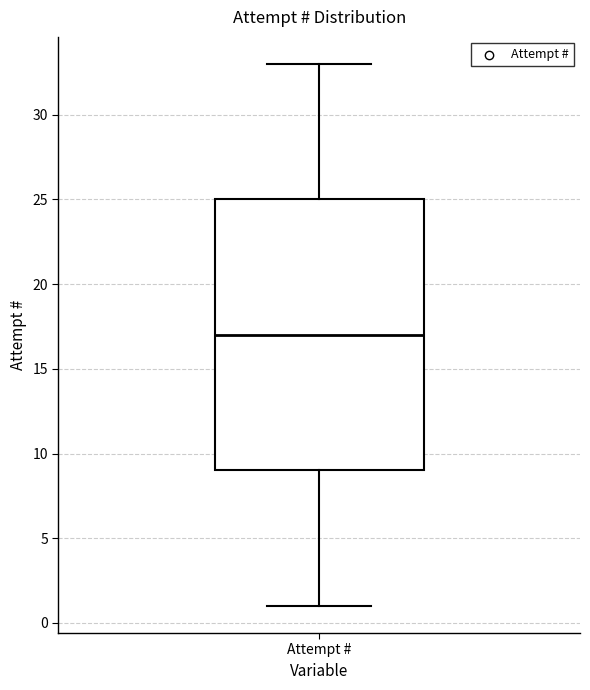

Read this box plot against the y-axis: the position of the median line, the range covered by the box, and the ends of both whiskers. The values are not printed on the chart, so give them approximately, as read against the axis.

median 17, box 9 to 25, whiskers 1 to 33